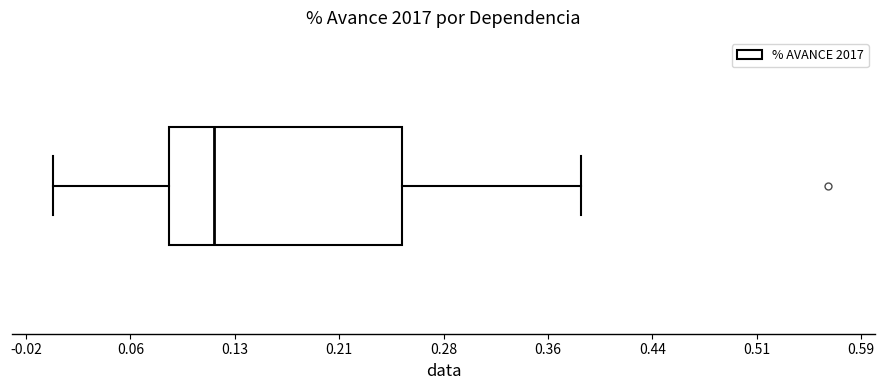

Where is the left edge of the box on the x-axis? The values are not printed on the chart, so give them approximately, as read against the axis.

0.08